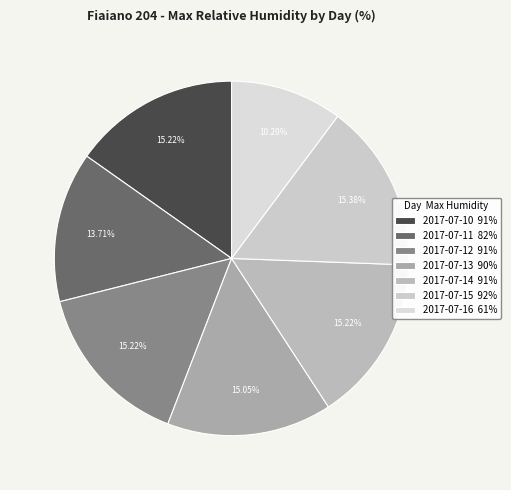

Combined, do 2017-07-11 and 2017-07-13 account for over 50%?

No